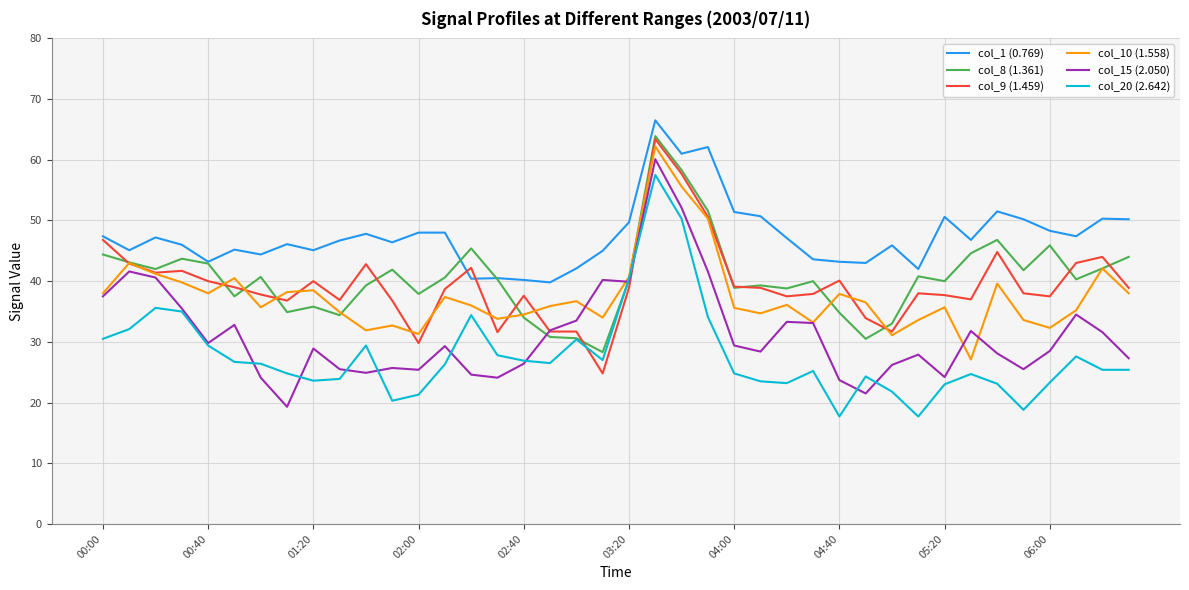

What is the maximum value for col_10 (1.558)?

62.2